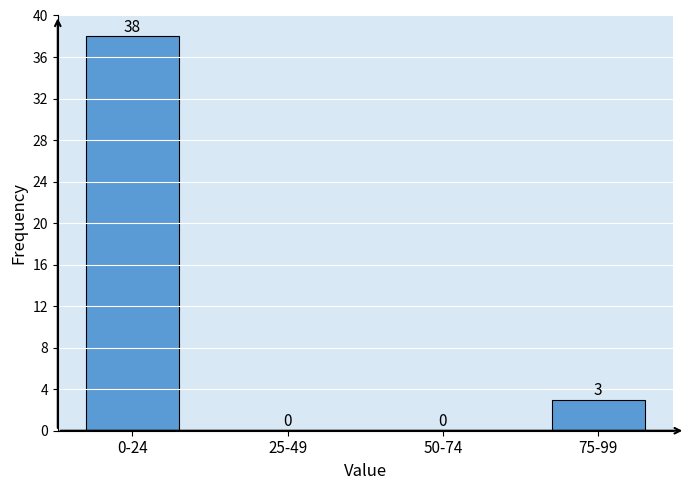

Reading right to left, extract all data points from this chart.

75-99=3	50-74=0	25-49=0	0-24=38